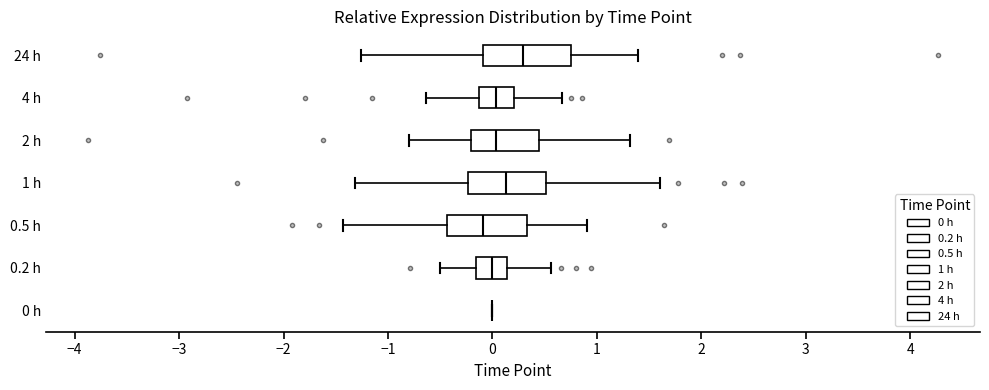

Reading bottom to top, read every box against the x-axis: the position of its median line, the range the box covers, and the ends of its whiskers. The values are not printed on the chart, so give them approximately, as read against the axis.

0 h: box collapsed to a line at 0.0, whiskers 0.0 to 0.0
0.2 h: median 0.0, box -0.2 to 0.1, whiskers -0.5 to 0.6
0.5 h: median -0.1, box -0.4 to 0.3, whiskers -1.4 to 0.9
1 h: median 0.1, box -0.2 to 0.5, whiskers -1.3 to 1.6
2 h: median 0.0, box -0.2 to 0.4, whiskers -0.8 to 1.3
4 h: median 0.0, box -0.1 to 0.2, whiskers -0.6 to 0.7
24 h: median 0.3, box -0.1 to 0.8, whiskers -1.3 to 1.4